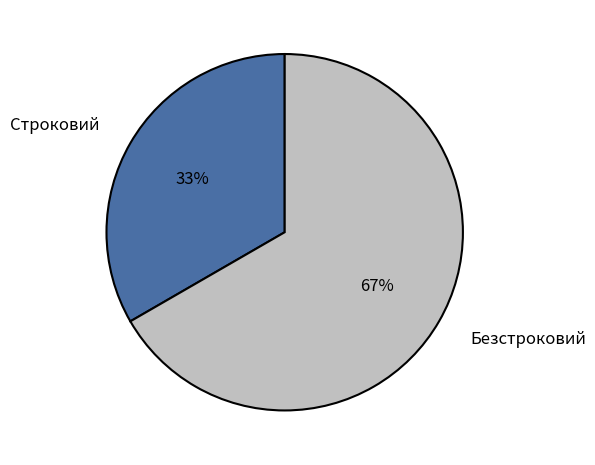

Combined, do Строковий and Безстроковий account for over 50%?

Yes